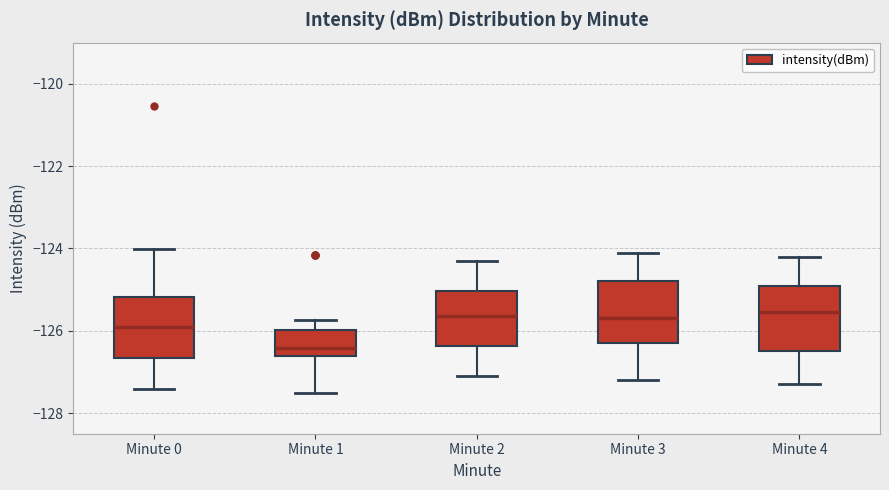

Where does the median line of the box for Minute 4 sit on the y-axis? The values are not printed on the chart, so give them approximately, as read against the axis.

-125.6